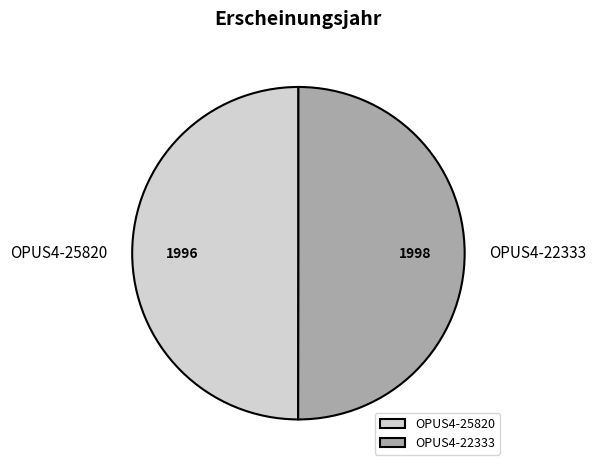

Do OPUS4-25820 and OPUS4-22333 together represent more than half of the pie?

Yes